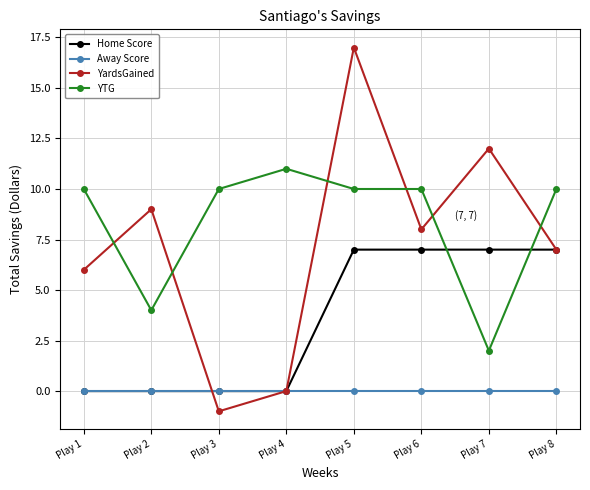

The value of YTG at Play 1 is 10. True or false?

True